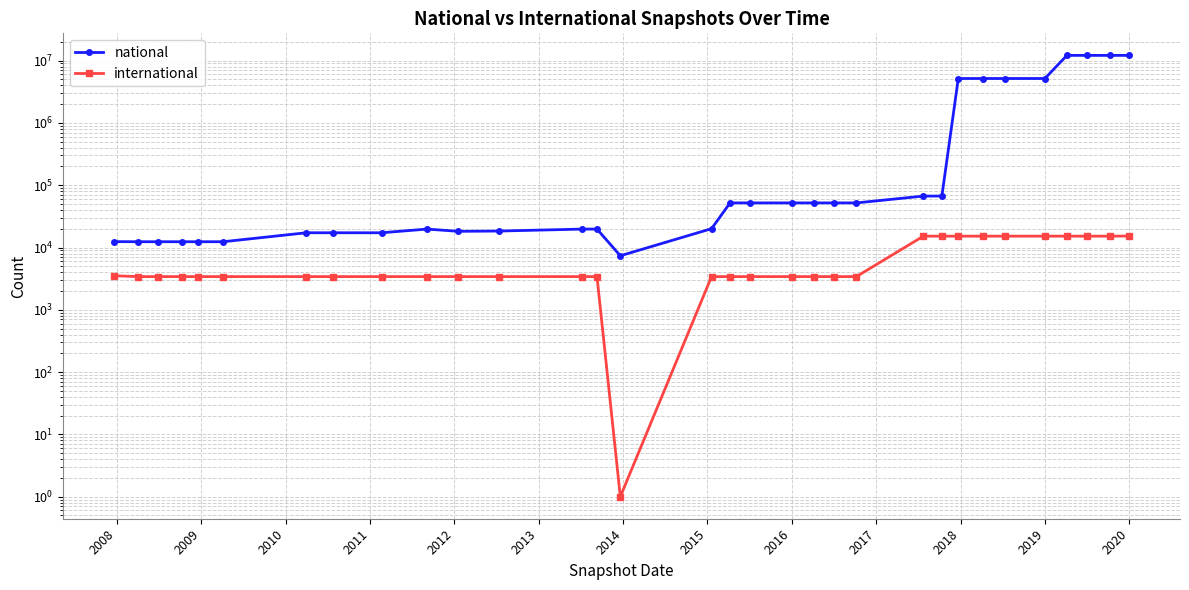

How many values in the national series exceed 51991?

10